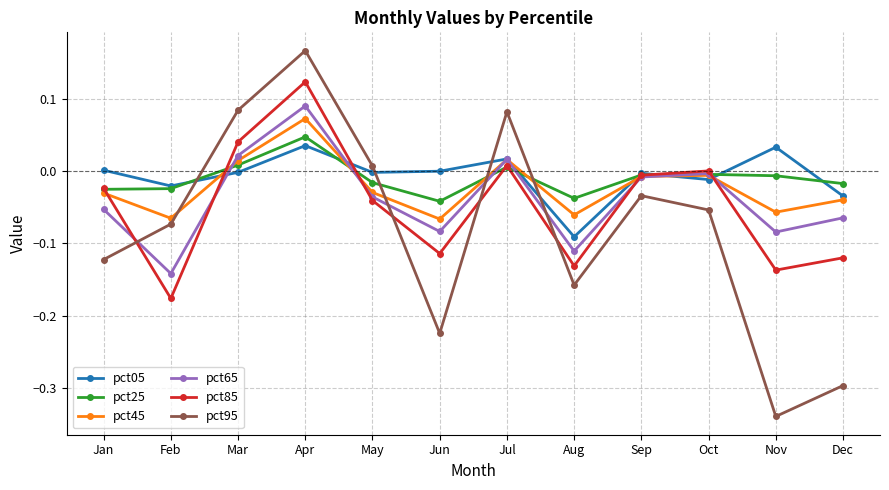

Count the number of categories in the chart.

12